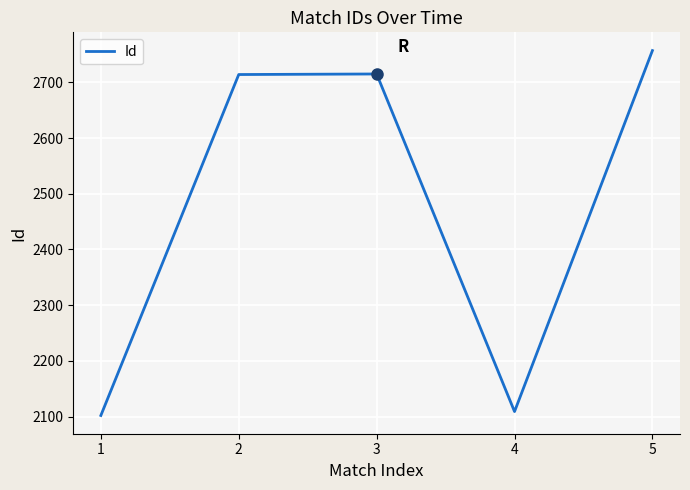

What is the change in value from 3 to 4?

-606